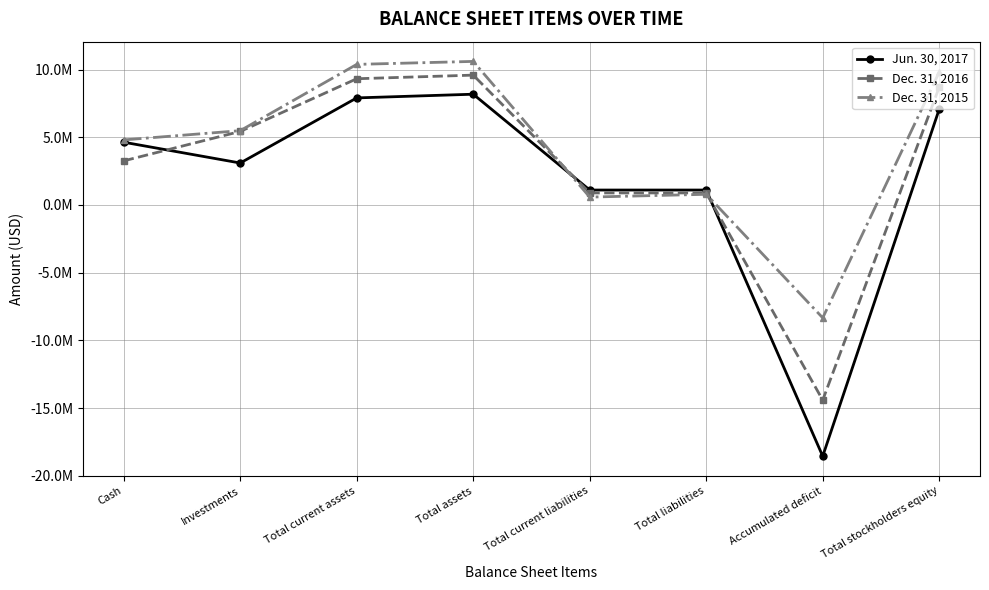

What is the difference between the maximum and minimum values in the Dec. 31, 2016 series?

23996426